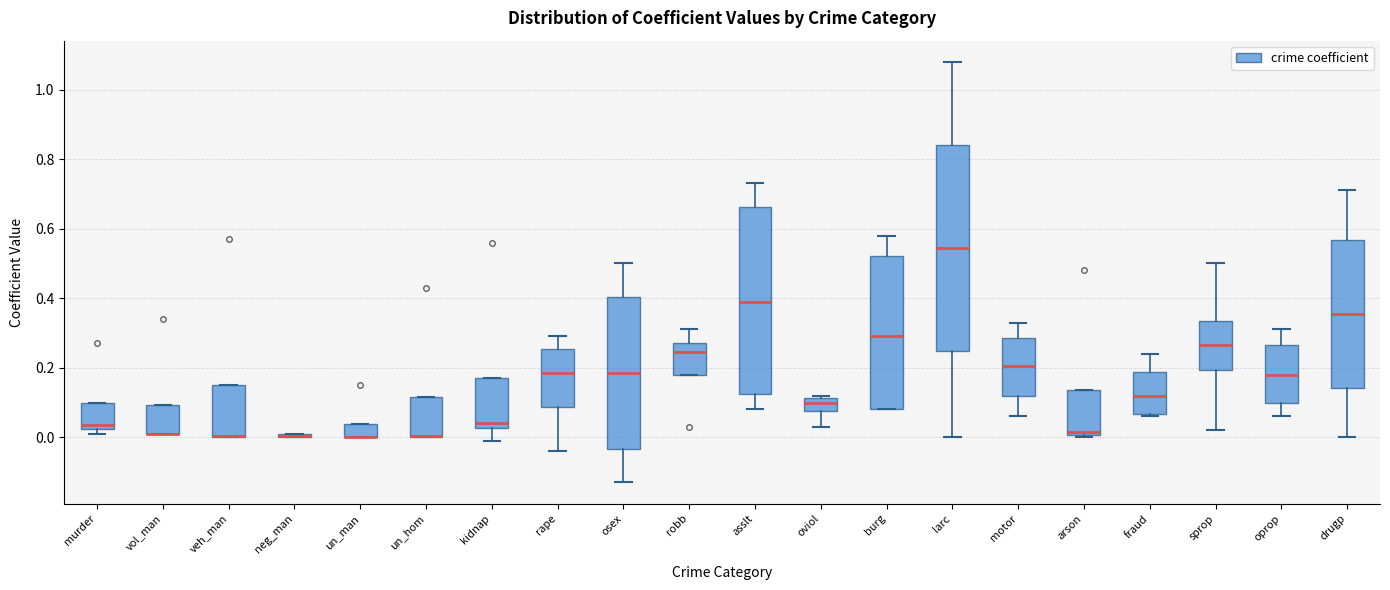

Which box is the tallest, from its lower edge to its upper edge?

larc